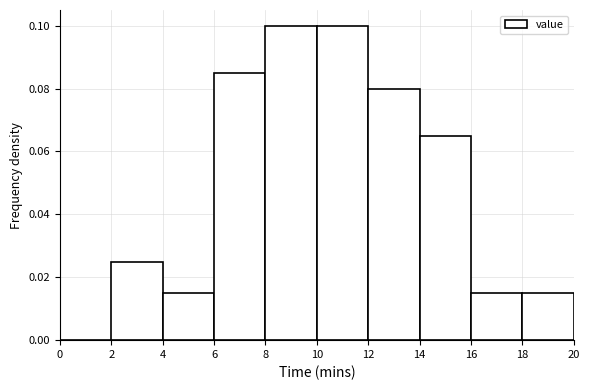

How tall is the bar that spans 6 to 8 on the x-axis? The values are not printed on the chart, so give them approximately, as read against the axis.

0.086